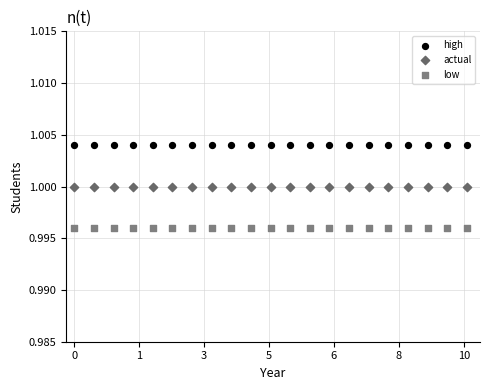

Which series contains the lowest Y value?

low